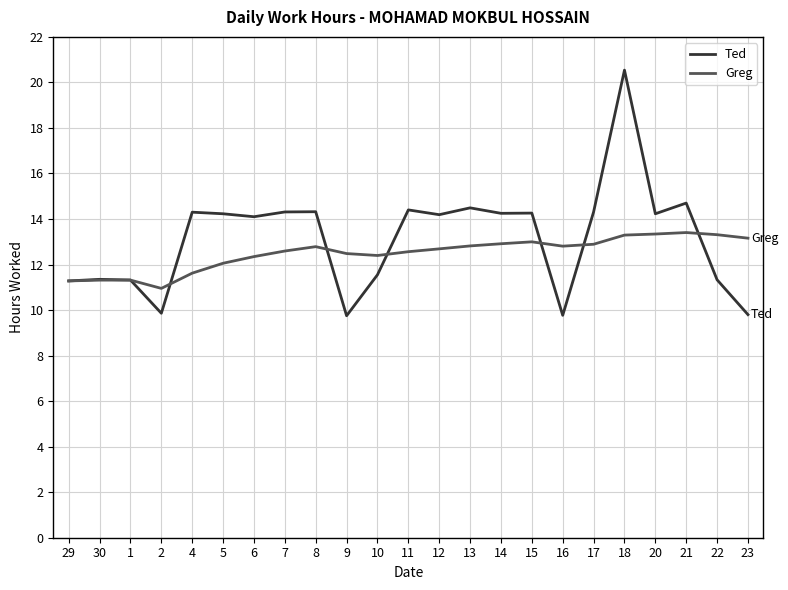

Which category has the highest value in the Ted series?

18